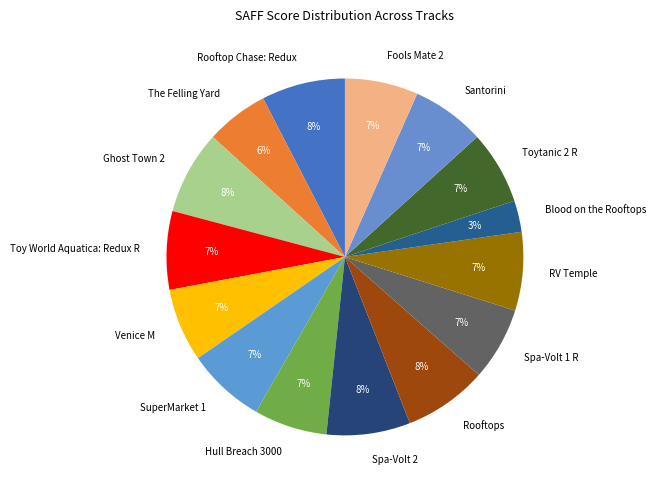

Which category has the smallest portion of the pie?

Blood on the Rooftops